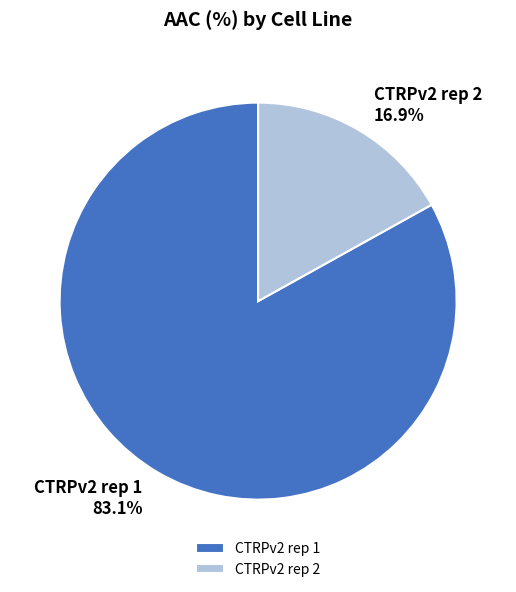

Is there any slice that represents more than half of the pie?

Yes